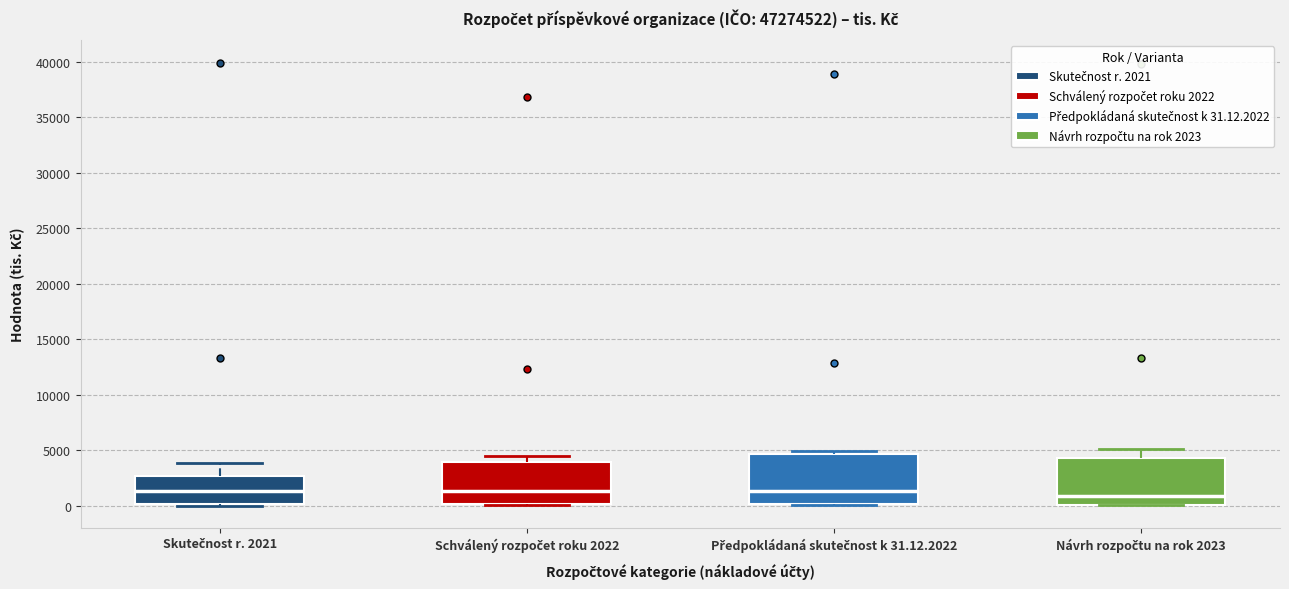

Reading left to right, read every box against the y-axis: the position of its median line, the range the box covers, and the ends of its whiskers. The values are not printed on the chart, so give them approximately, as read against the axis.

Skutečnost r. 2021: median 1500, box 0 to 2500, whiskers 0 (just below the box's lower edge) to 4000
Schválený rozpočet roku 2022: median 1500, box 0 to 4000, whiskers 0 to 4500
Předpokládaná skutečnost k 31.12.2022: median 1500, box 0 to 4500, whiskers 0 to 5000
Návrh rozpočtu na rok 2023: median 1000, box 0 to 4500, whiskers 0 to 5000